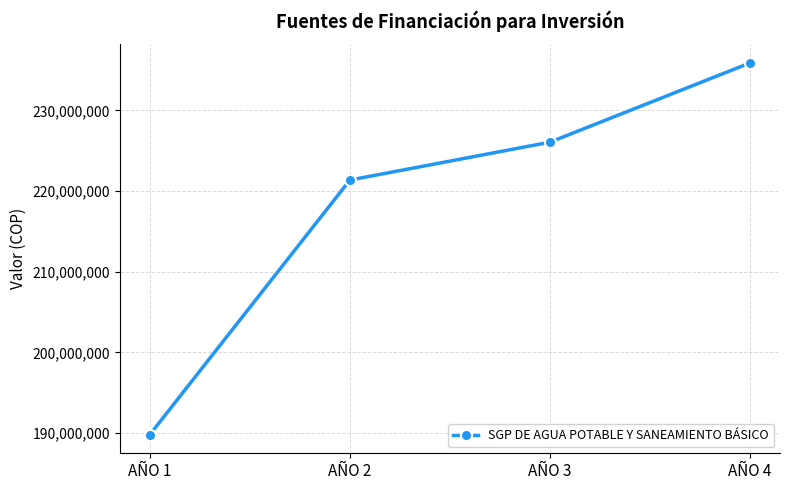

What is the value of the 2nd point from the left?

221364586